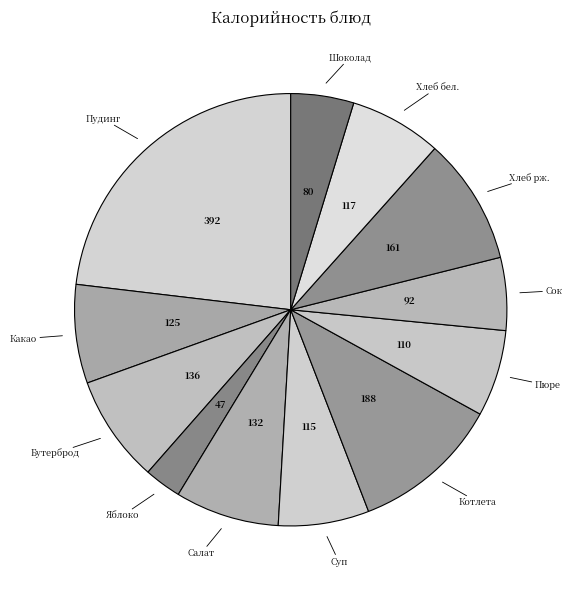

How many segments does this pie chart have?

12